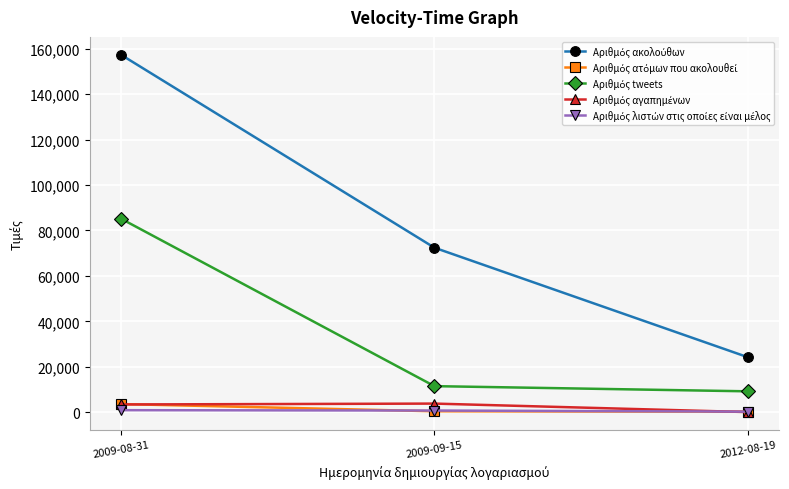

What is the label of the 1st point from the left?

2009-08-31